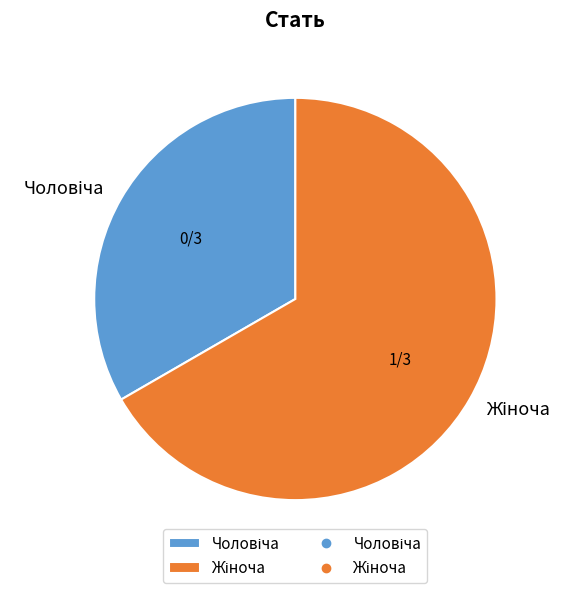

Is it true that Чоловіча is 33% of the pie?

True